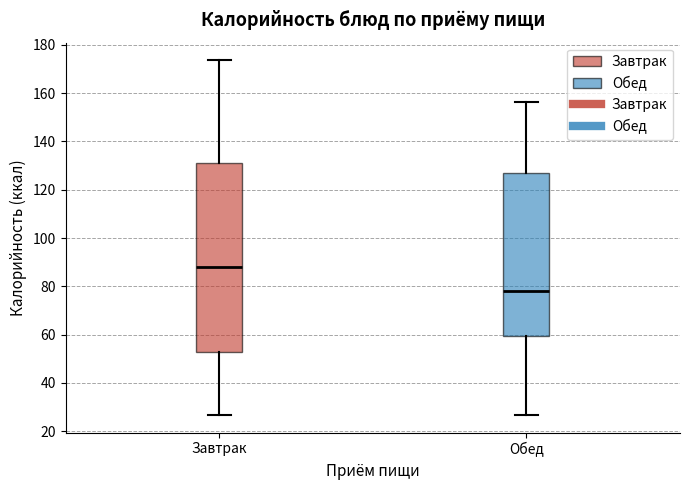

Reading left to right, read every box against the y-axis: the position of its median line, the range the box covers, and the ends of its whiskers. The values are not printed on the chart, so give them approximately, as read against the axis.

Завтрак: median 88, box 52 to 132, whiskers 26 to 174
Обед: median 78, box 60 to 128, whiskers 26 to 156